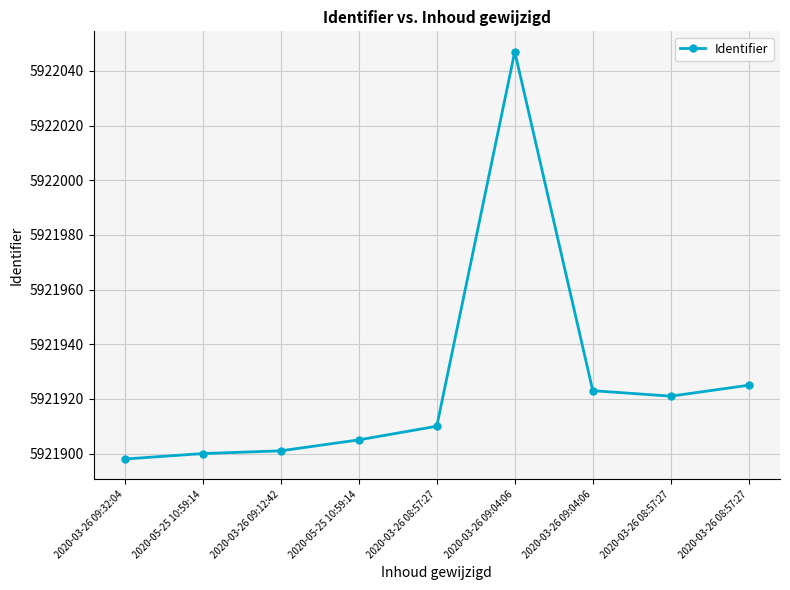

What is the label of the 5th point from the right?

2020-03-26 08:57:27